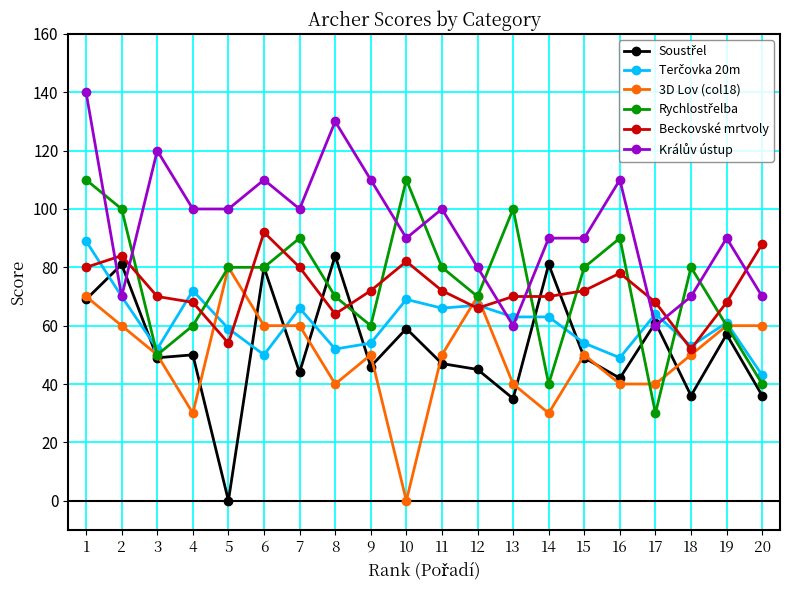

What is the difference between the highest and lowest values at 8?

90